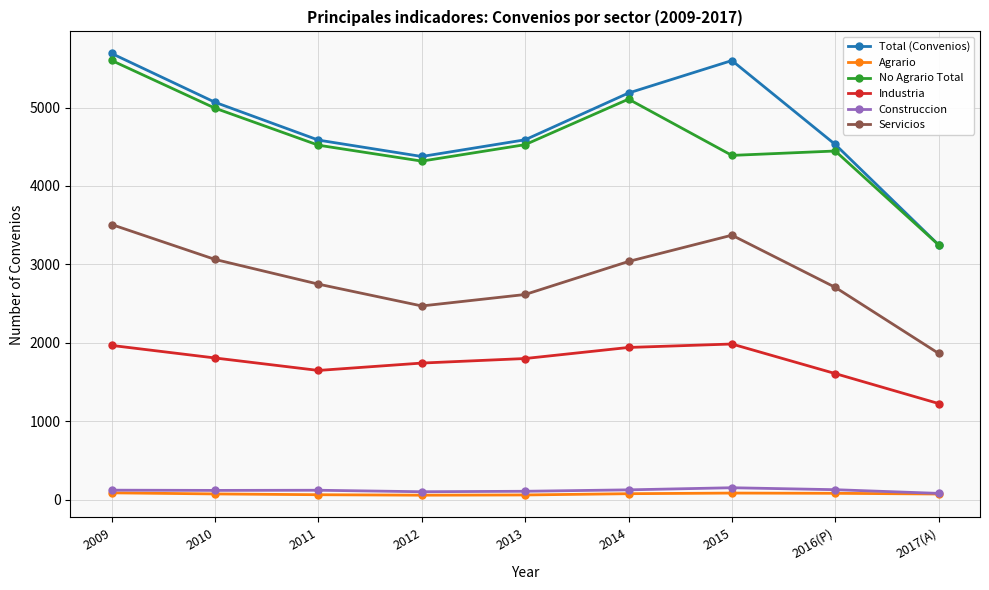

What is the value of the Agrario point at the 4th from the left?

59